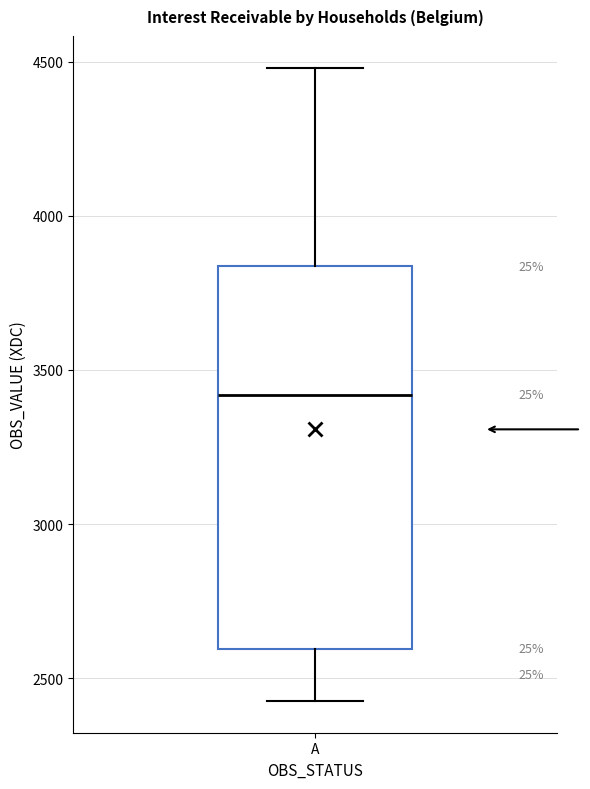

Where does the median line of the box for A sit on the y-axis? The values are not printed on the chart, so give them approximately, as read against the axis.

3400